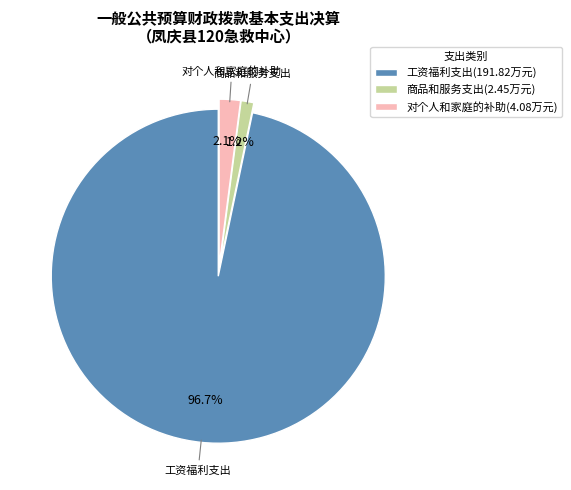

Is there any slice that represents more than half of the pie?

Yes